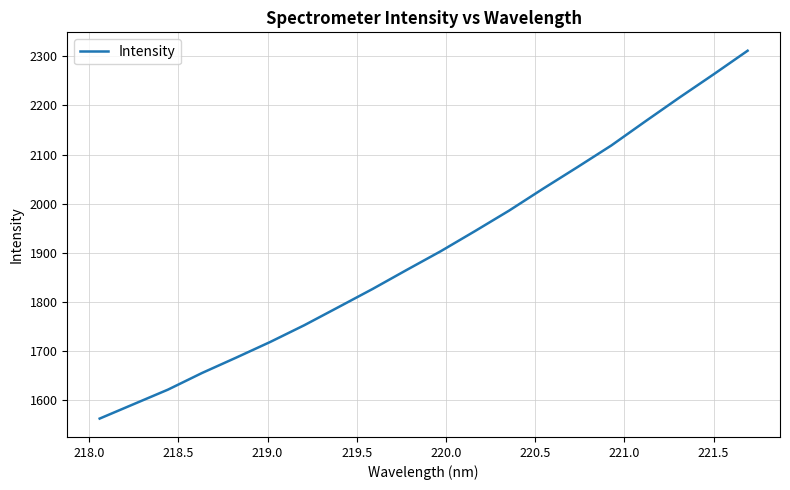

What is the maximum value shown in the chart?

2311.3